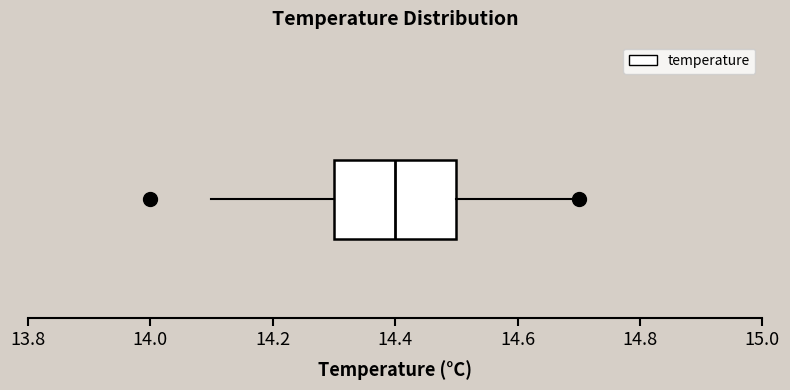

Read this box plot against the x-axis: the position of the median line, the range covered by the box, and the ends of both whiskers. The values are not printed on the chart, so give them approximately, as read against the axis.

median 14.4, box 14.3 to 14.5, whiskers 14.1 to 14.7